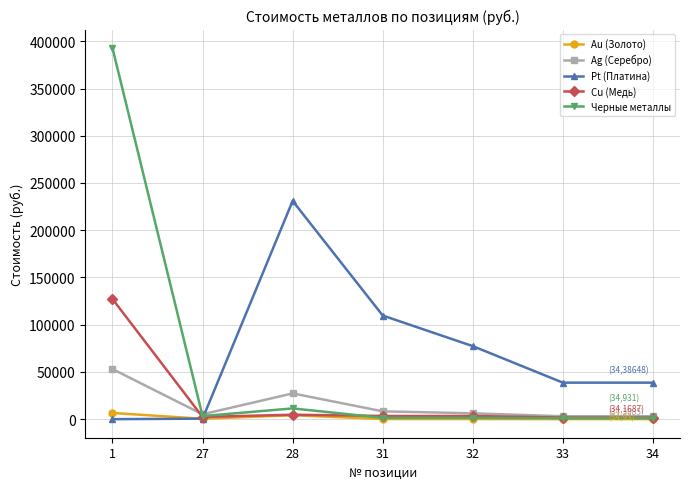

At which category does Ag (Серебро) reach its first local valley?

27